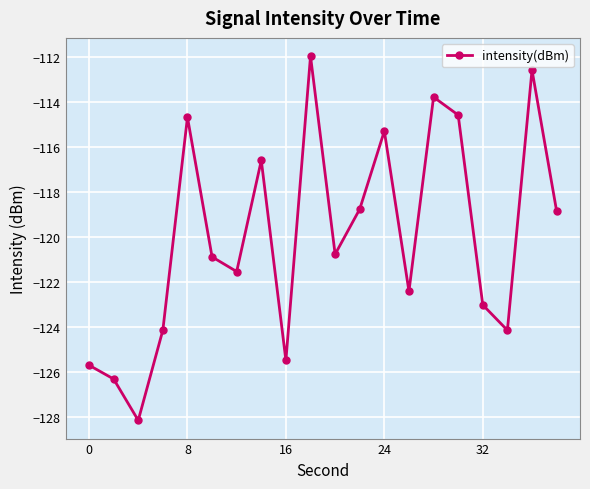

Reading right to left, extract all data points from this chart.

-118.8	-112.6	-124.1	-123.0	-114.6	-113.8	-122.4	-115.3	-118.7	-120.8	-111.9	-125.5	-116.6	-121.5	-120.9	-114.7	-124.1	-128.1	-126.3	-125.7